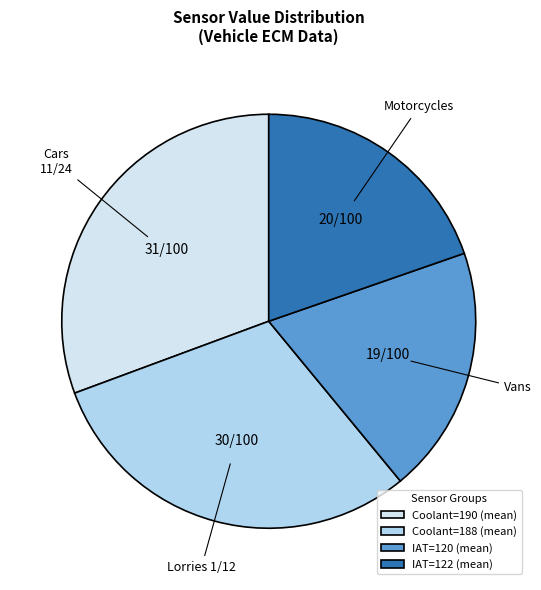

What is the ratio of the value at Coolant=188 (mean) to the value at IAT=120 (mean)?

1.6